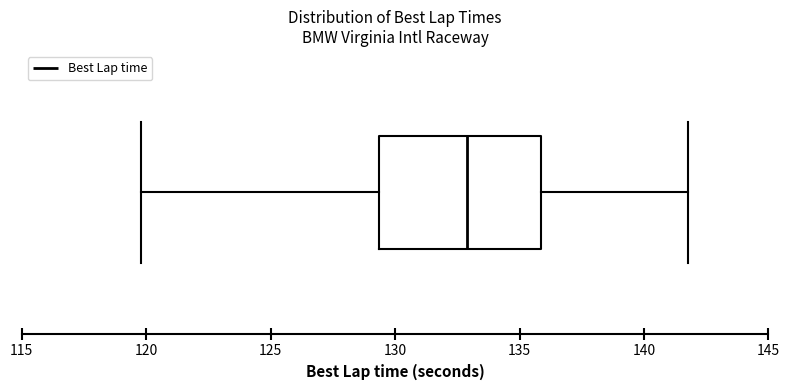

Where is the right edge of the box on the x-axis? The values are not printed on the chart, so give them approximately, as read against the axis.

136.0